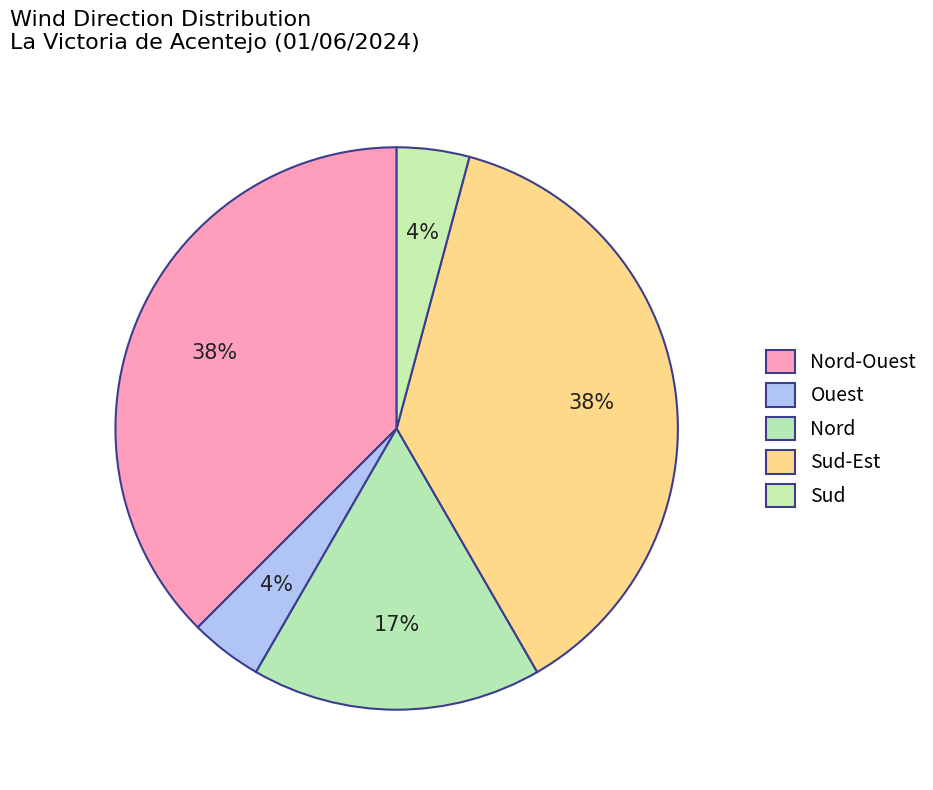

How many segments does this pie chart have?

5